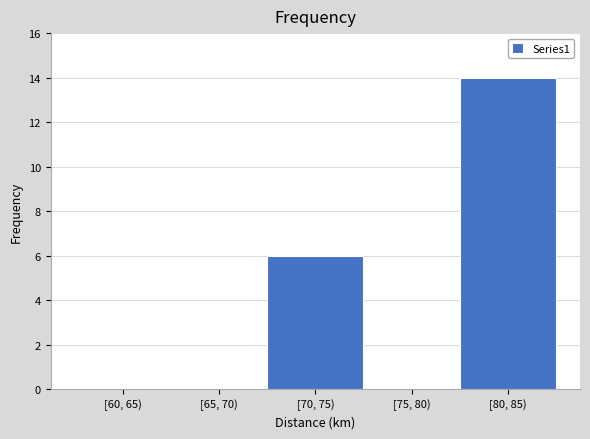

Reading right to left, what are all the values shown in this chart?

[80, 85)=14	[75, 80)=0	[70, 75)=6	[65, 70)=0	[60, 65)=0